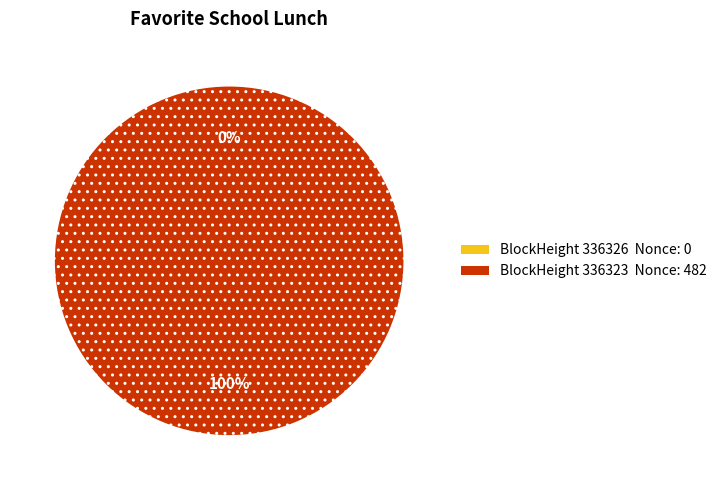

Which category has the biggest portion of the pie?

336323